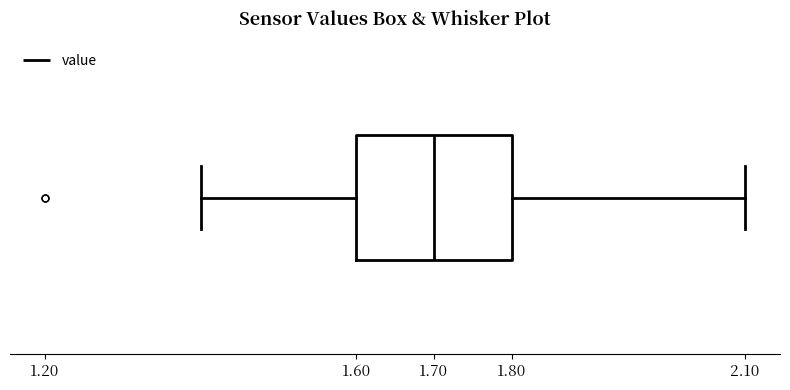

Transcribe this box plot: give where the median line is, the range the box spans, and where the two whiskers end, as read against the x-axis. The values are not printed on the chart, so give them approximately, as read against the axis.

median 1.7, box 1.6 to 1.8, whiskers 1.4 to 2.1